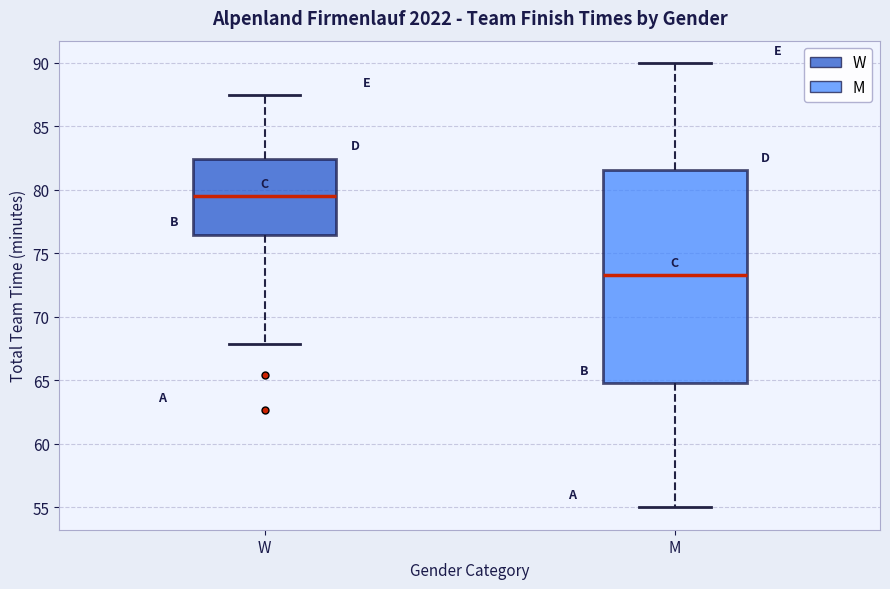

Which box's median line is the highest?

W